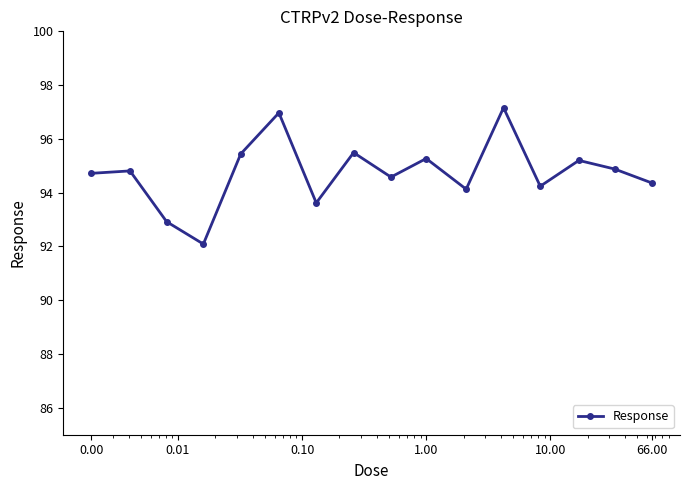

How many interior local valleys (lower than both neighbors) does the data have?

5